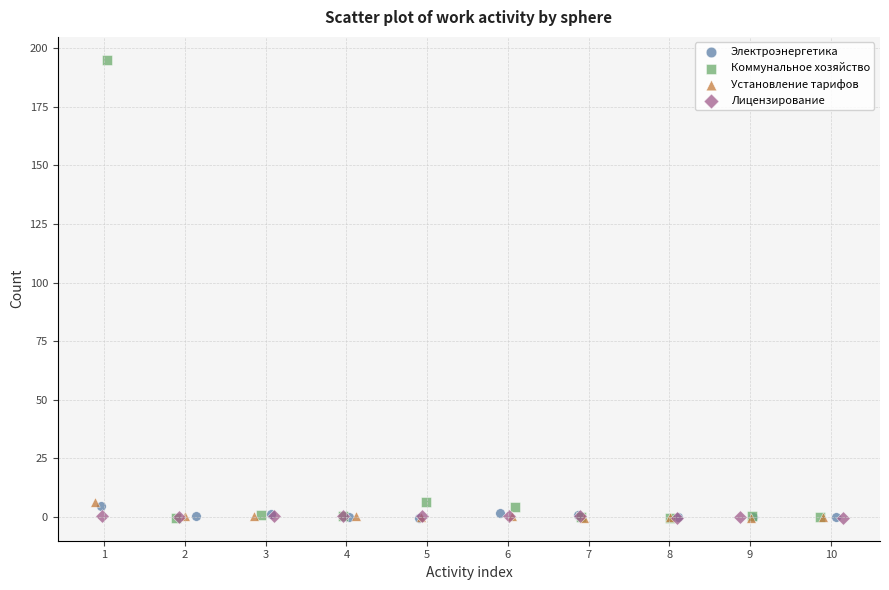

Which series has the largest Y range (max minus min)?

Коммунальное хозяйство